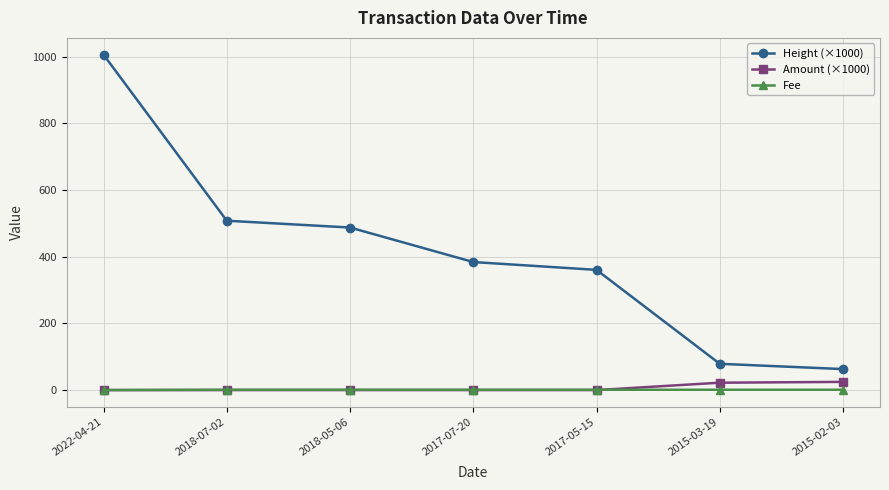

True or false: Height (×1000) has a value of 620.2 at 2017-07-20.

False